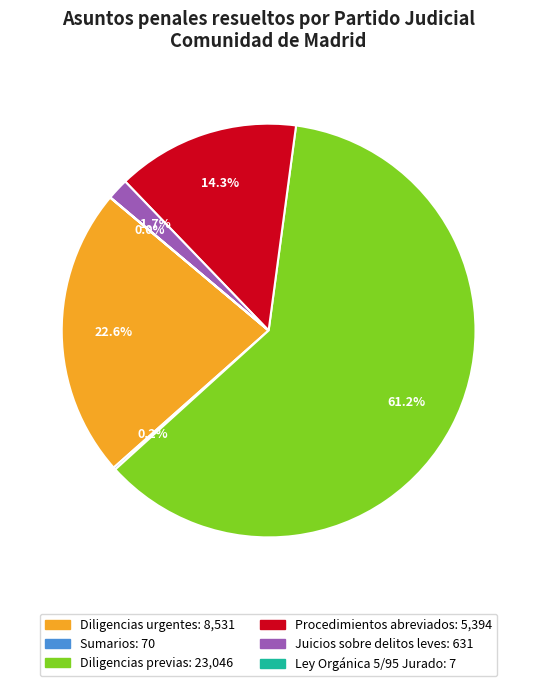

Which category has the biggest portion of the pie?

Diligencias previas